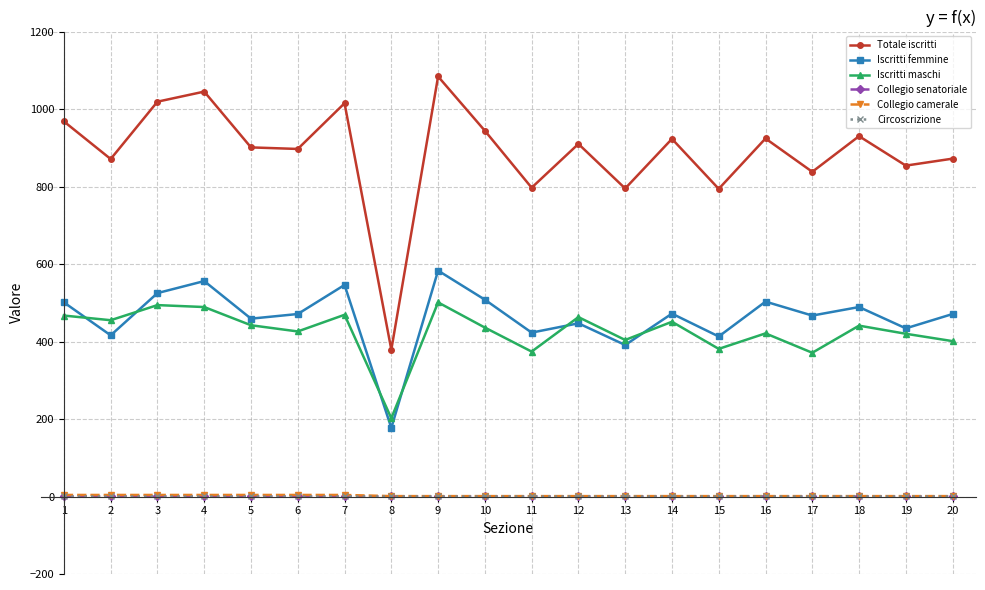

True or false: Collegio senatoriale and Iscritti maschi intersect in this chart.

False